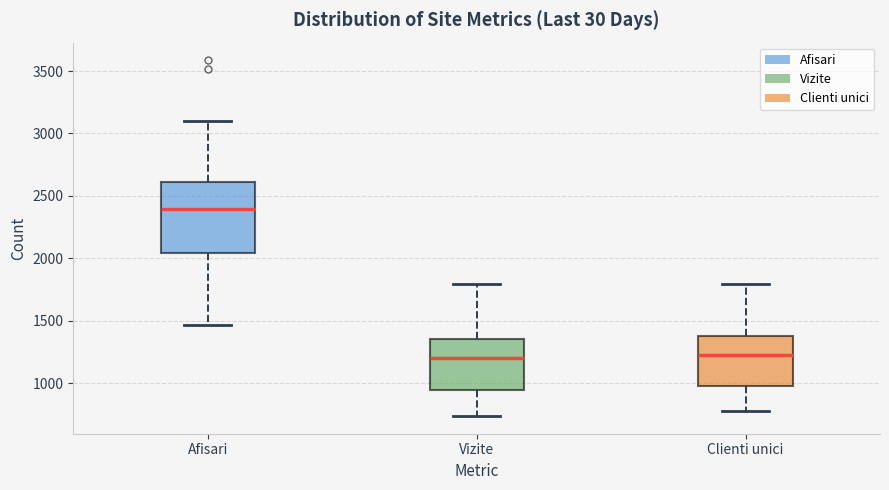

Which box is the tallest, from its lower edge to its upper edge?

Afisari